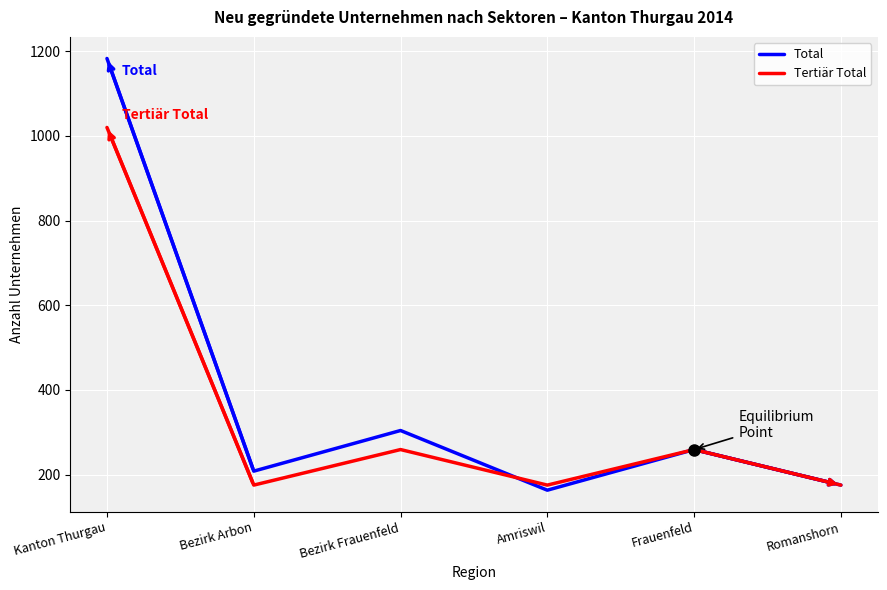

What position from the right is Frauenfeld?

2